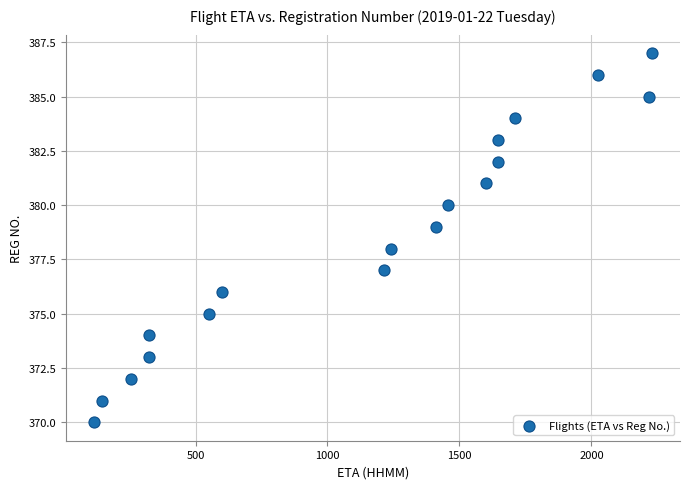

What is the range of X values (max minus min)?

2115